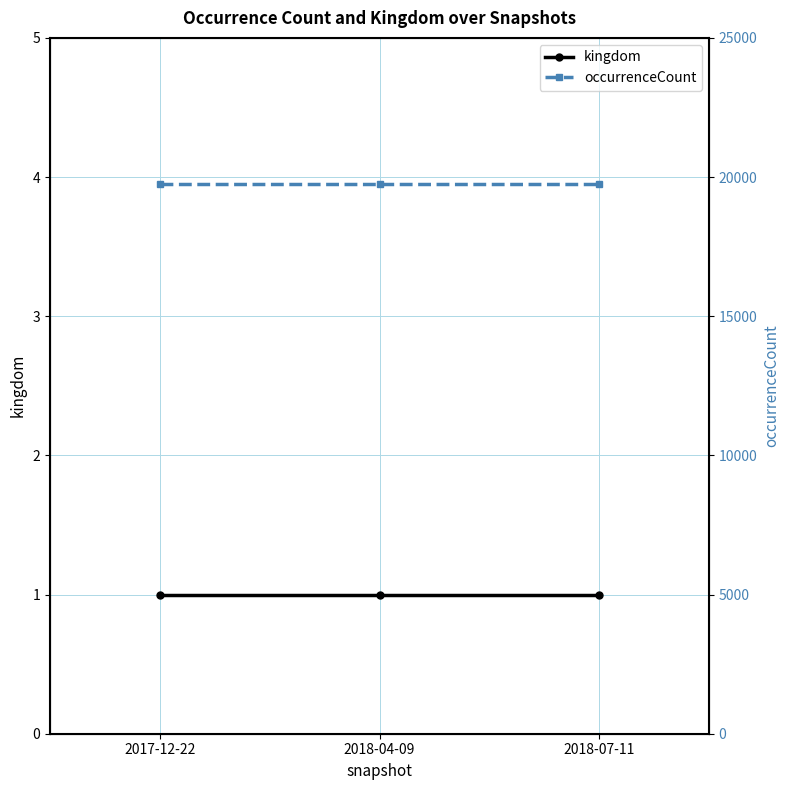

Count the number of data series in this chart.

2